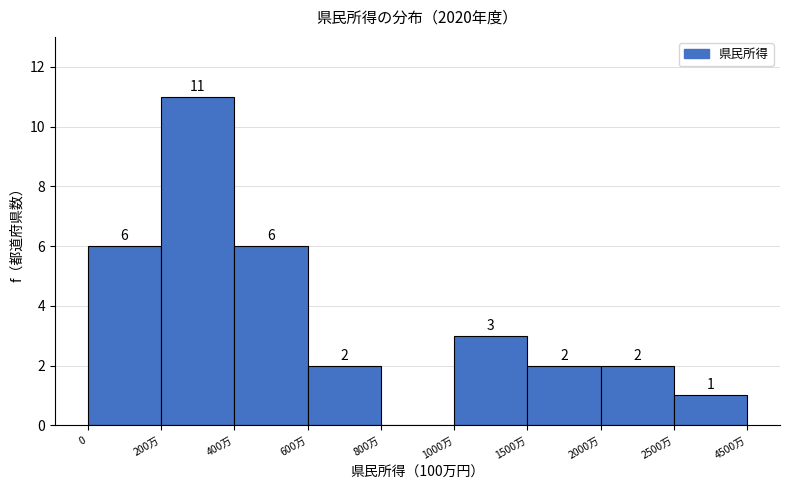

Reading left to right, extract all data points from this chart.

0=6	200万=11	400万=6	600万=2	800万=0	1000万=3	1500万=2	2000万=2	2500万=1